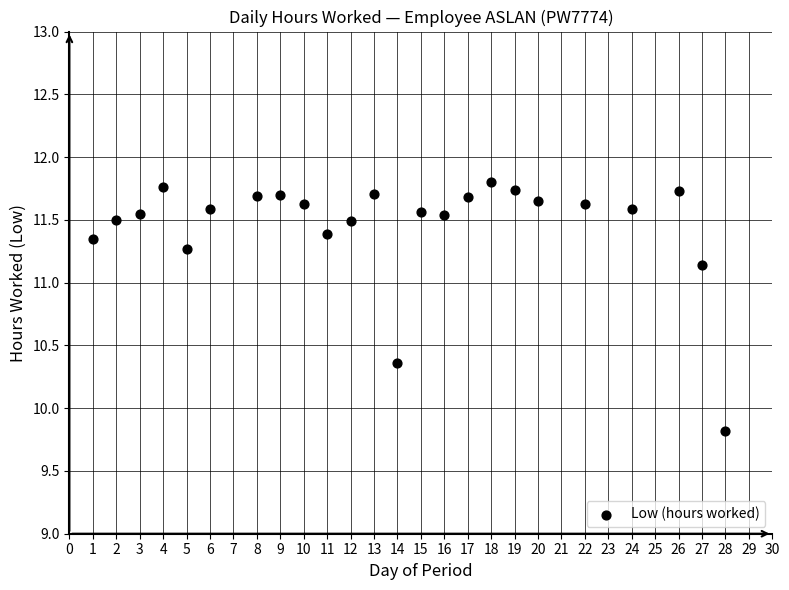

What Y value in the scatter plot is closest to 10?

9.8